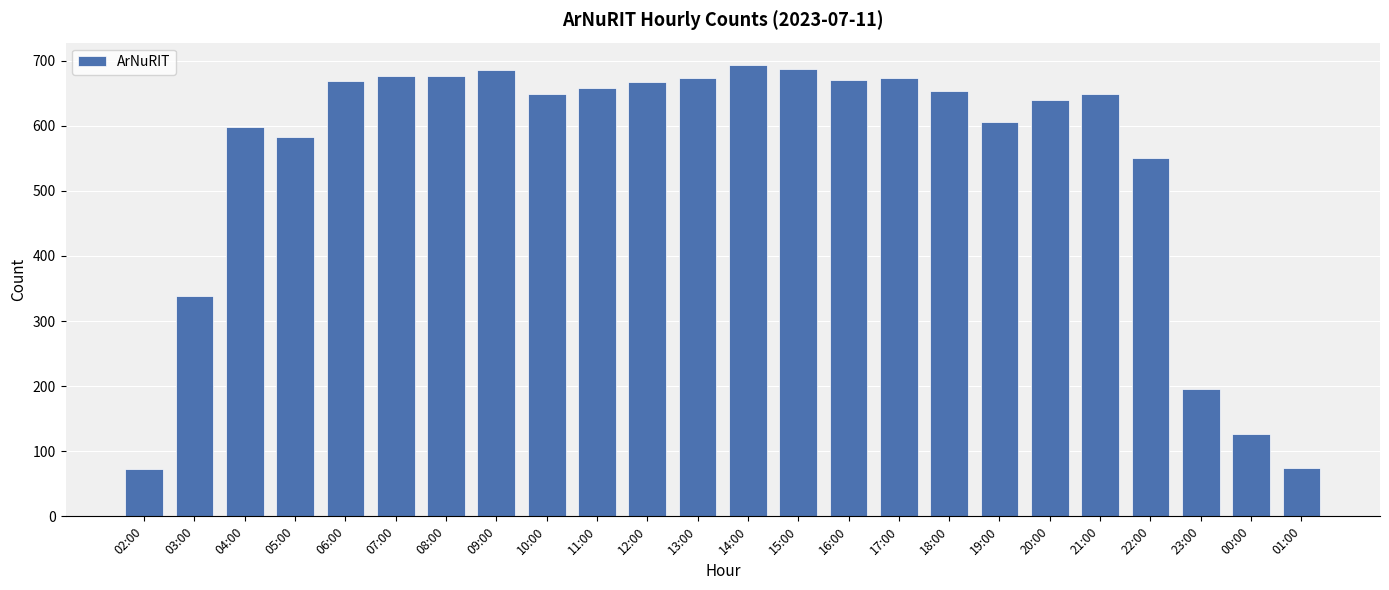

How many series are shown in this chart?

1